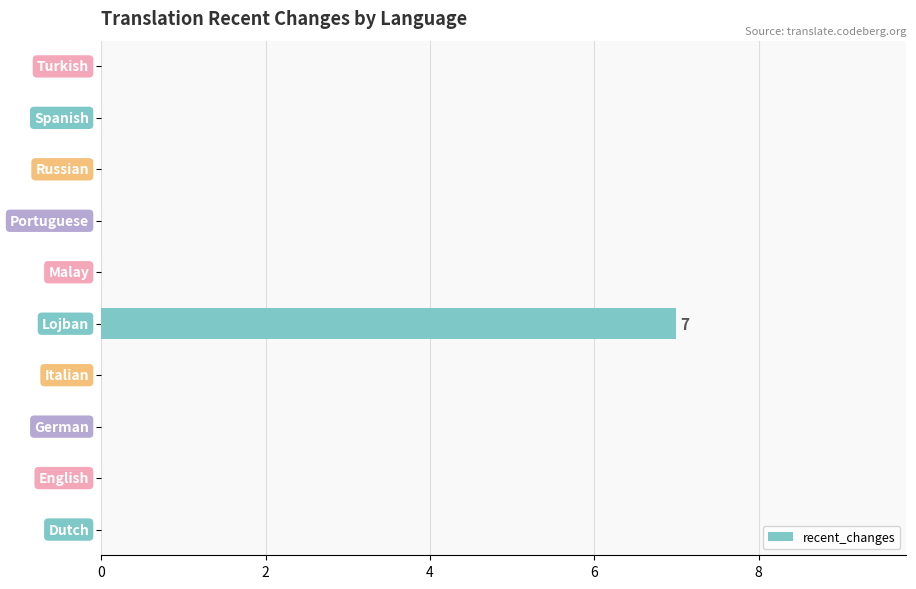

What is the greatest value displayed?

7